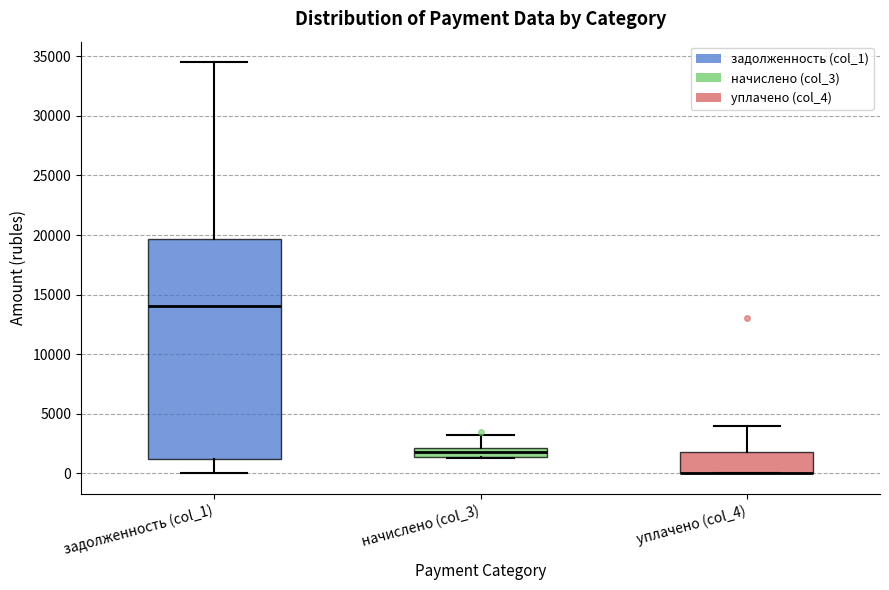

Reading left to right, transcribe this box plot: for each box, give where its median line is, the range the box spans, and where its two whiskers end, as read against the y-axis. The values are not printed on the chart, so give them approximately, as read against the axis.

задолженность (col_1): median 14000, box 1000 to 19500, whiskers 0 to 34500
начислено (col_3): median 2000 (inside the box), box 1500 to 2000, whiskers 1000 to 3000
уплачено (col_4): median 0 (drawn on the box's lower edge), box 0 to 2000, whiskers 0 to 4000